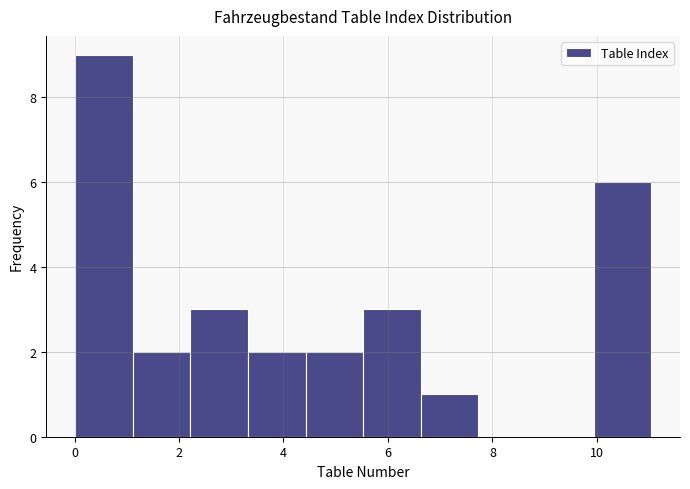

Over which range of the x-axis is the bar tallest?

0.0 to 1.2